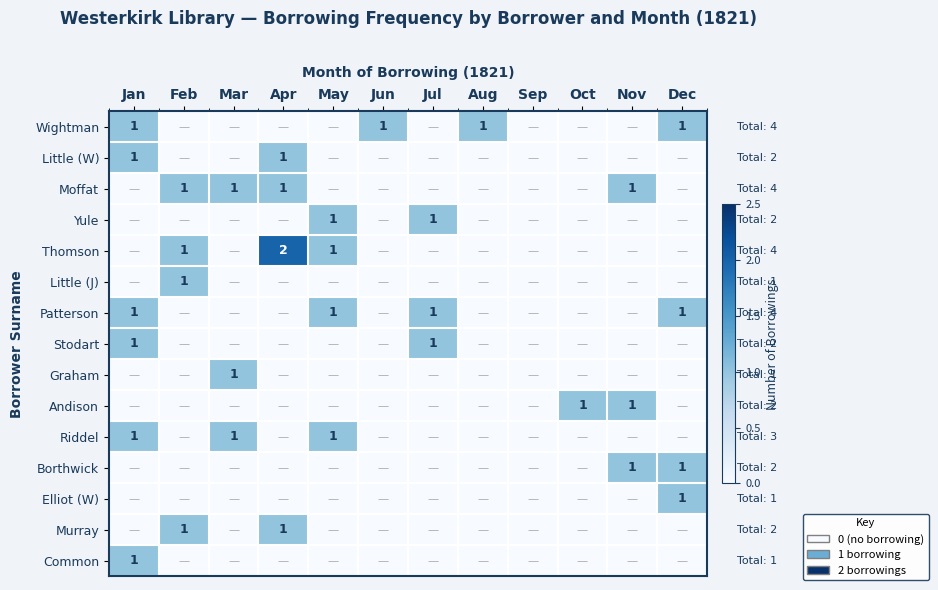

Rank the series by their maximum value, from highest to lowest.

Thomson, Wightman, Little (W), Moffat, Yule, Little (J), Patterson, Stodart, Graham, Andison, Riddel, Borthwick, Elliot (W), Murray, Common